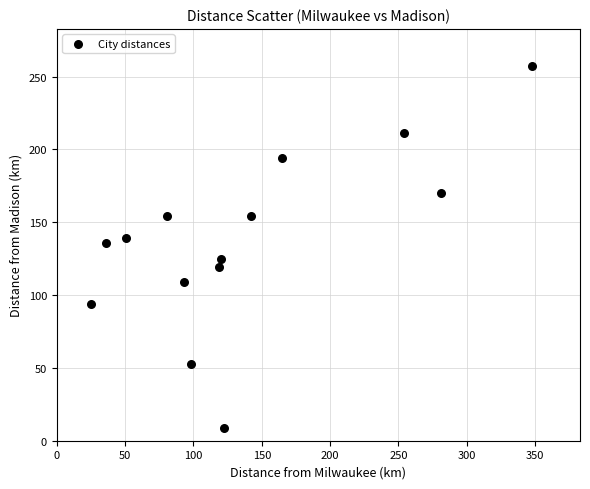

What Y value in the scatter plot is closest to 133?

136